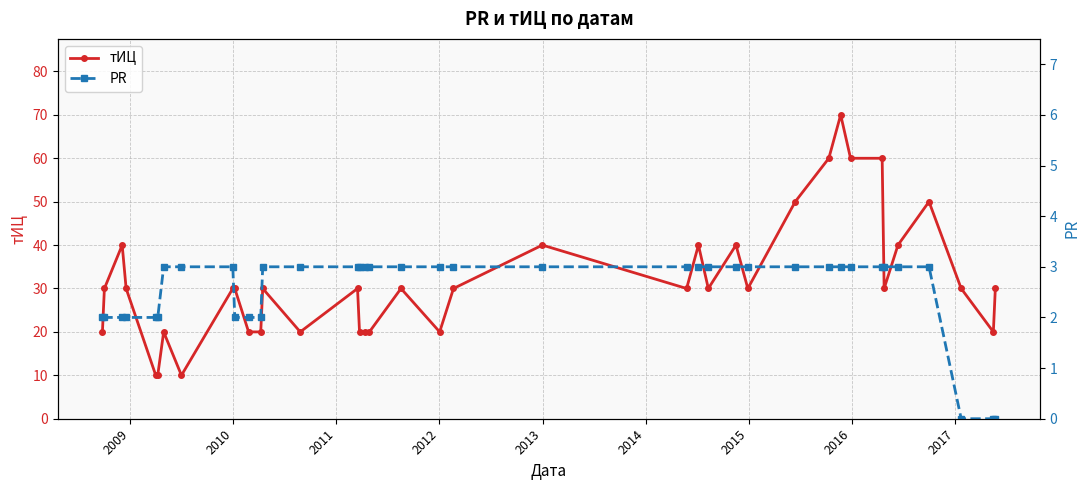

What is the value of the тИЦ point at the 29th from the left?

60